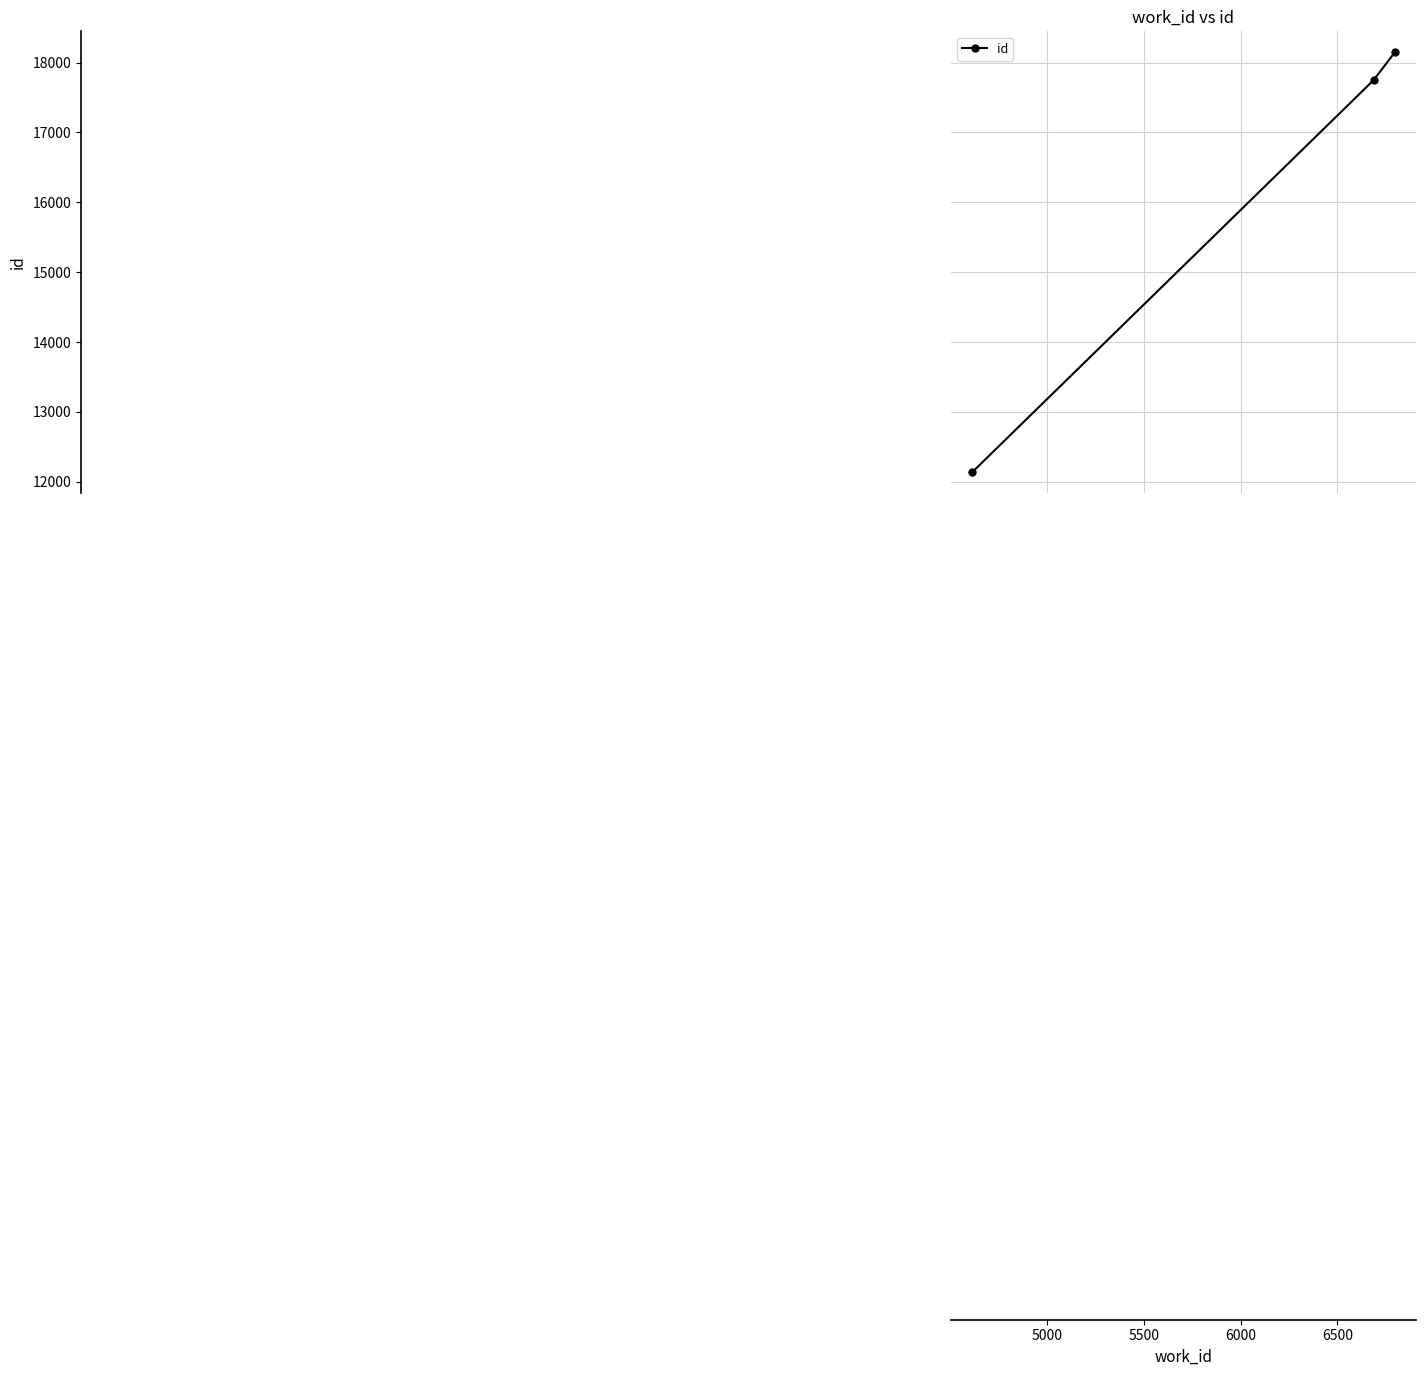

What is the difference between the maximum and minimum values?

6014